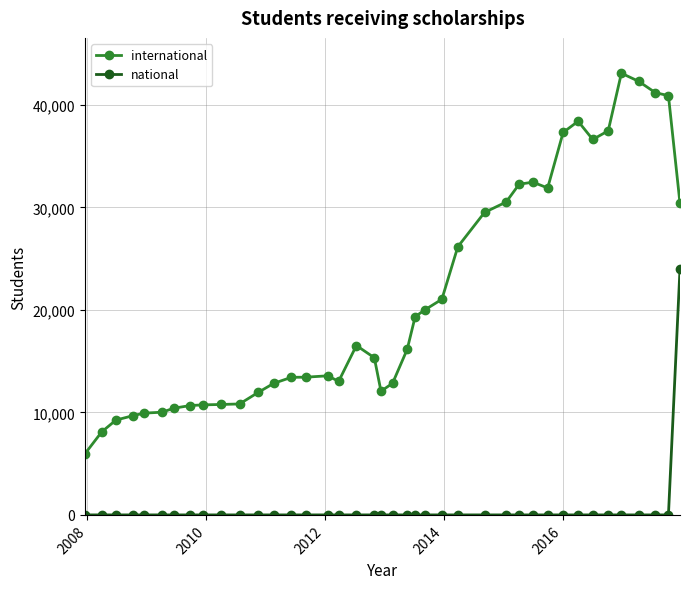

True or false: international and national intersect in this chart.

False